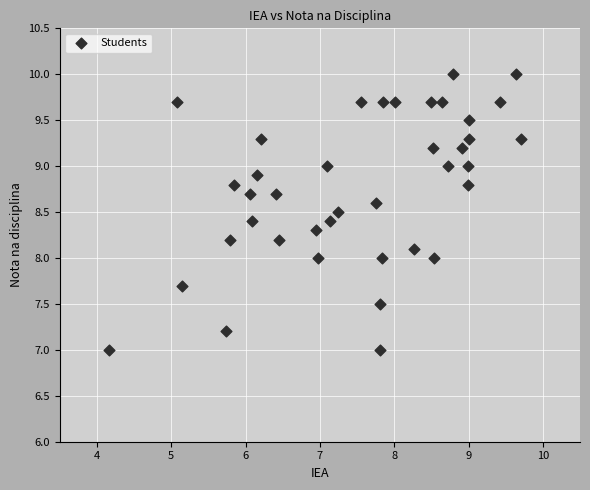

What is the range of X values (max minus min)?

5.5